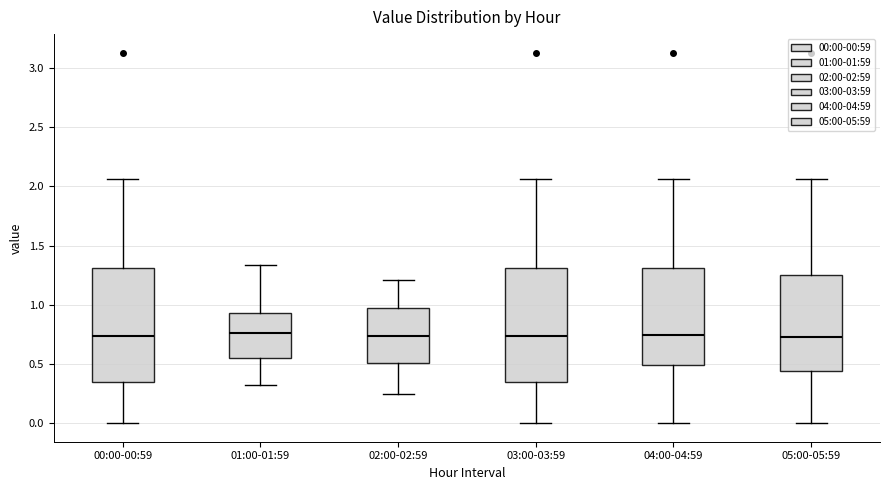

Reading left to right, transcribe this box plot: for each box, give where its median line is, the range the box spans, and where its two whiskers end, as read against the y-axis. The values are not printed on the chart, so give them approximately, as read against the axis.

00:00-00:59: median 0.75, box 0.35 to 1.30, whiskers 0.00 to 2.05
01:00-01:59: median 0.75, box 0.55 to 0.95, whiskers 0.30 to 1.35
02:00-02:59: median 0.75, box 0.50 to 1.00, whiskers 0.25 to 1.20
03:00-03:59: median 0.75, box 0.35 to 1.30, whiskers 0.00 to 2.05
04:00-04:59: median 0.75, box 0.50 to 1.30, whiskers 0.00 to 2.05
05:00-05:59: median 0.75, box 0.45 to 1.25, whiskers 0.00 to 2.05